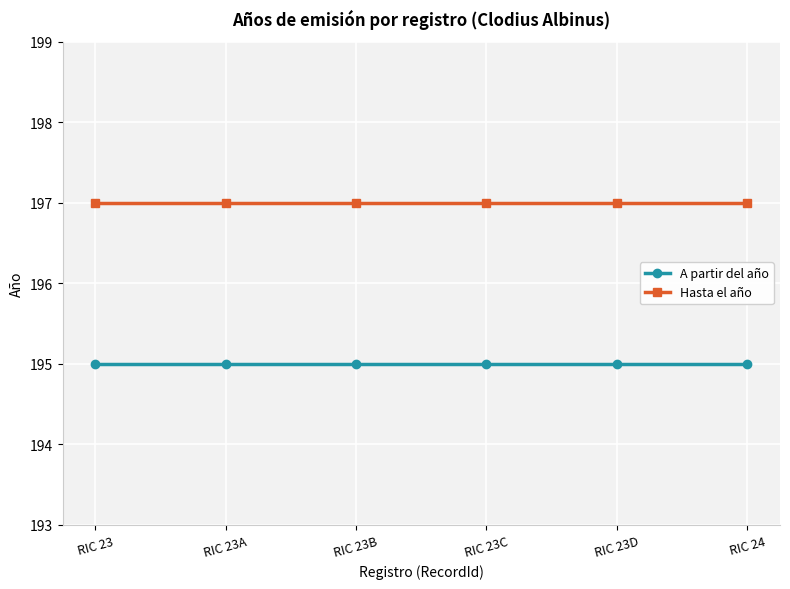

What is the smallest value displayed?

195